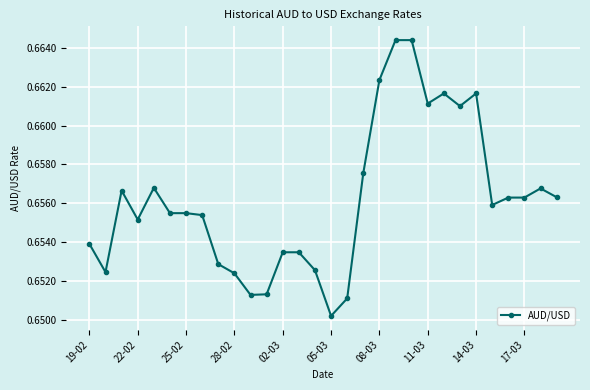

Count the values in the range 0 to 1.

30